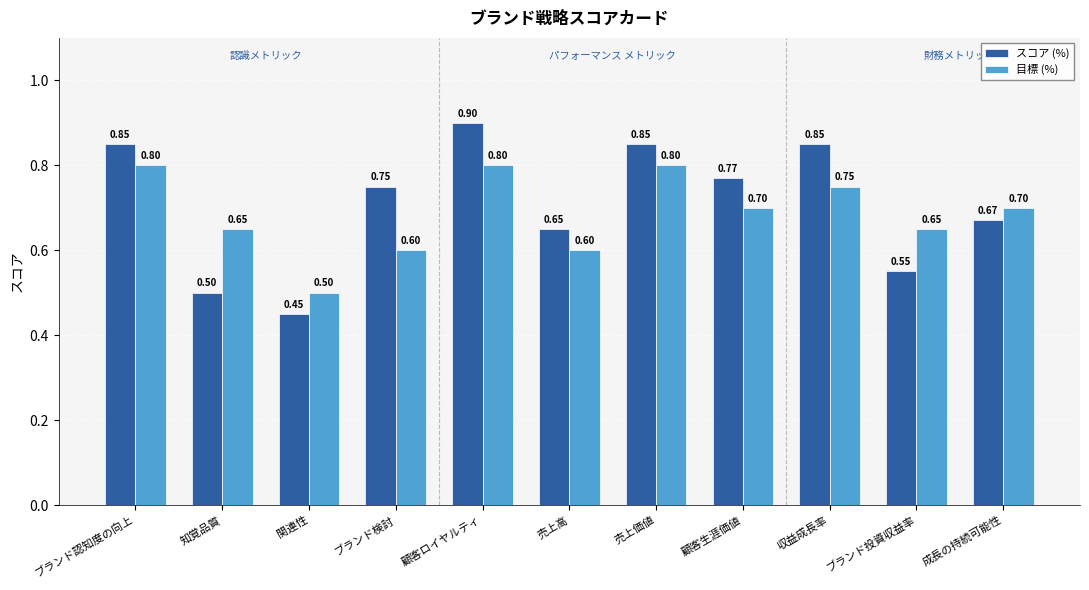

True or false: スコア (%) has a value of 0.8 at 顧客生涯価値.

True